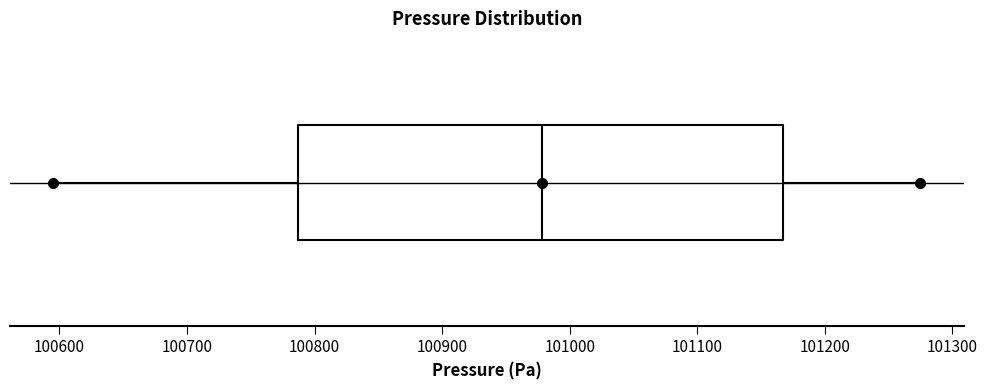

Read this box plot against the x-axis: the position of the median line, the range covered by the box, and the ends of both whiskers. The values are not printed on the chart, so give them approximately, as read against the axis.

median 100980, box 100790 to 101170, whiskers 100600 to 101280